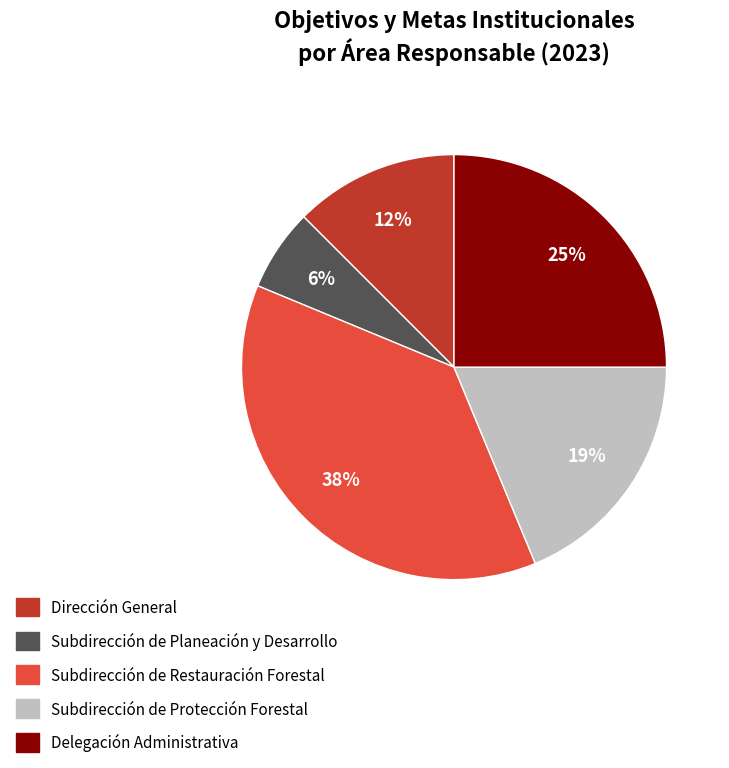

Between Delegación Administrativa and Subdirección de Restauración Forestal, which is larger?

Subdirección de Restauración Forestal